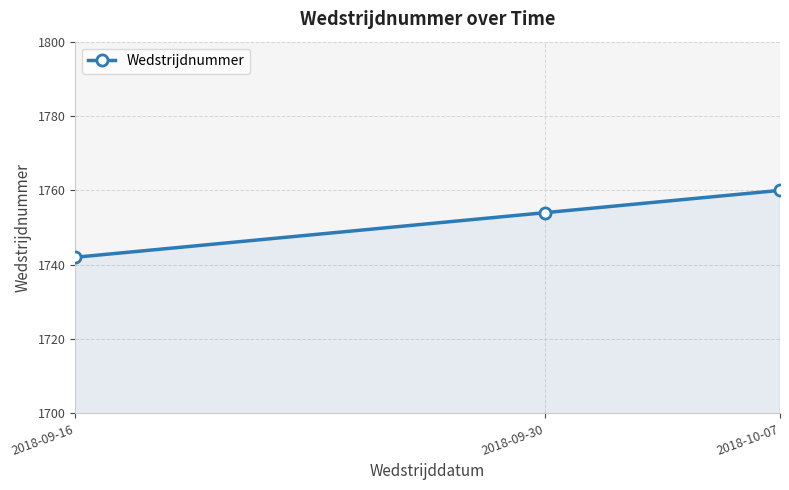

How many lines are shown in the chart?

1